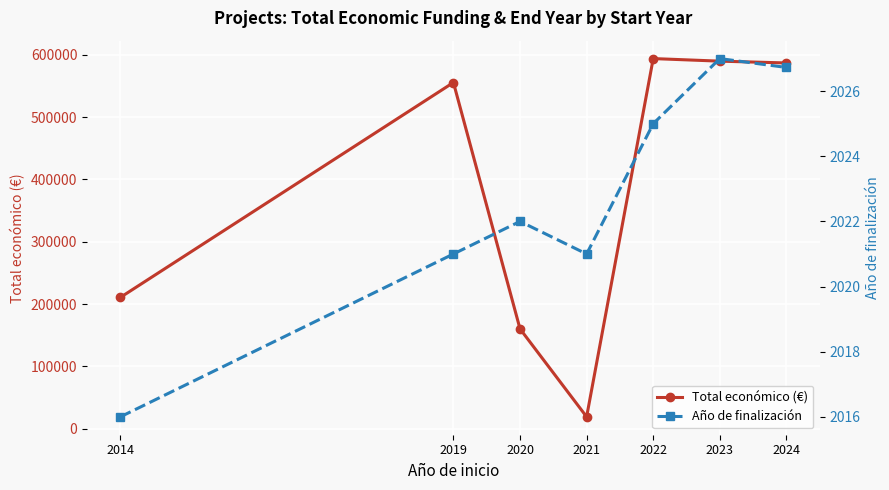

What are all the series names shown in the legend?

Total económico (€), Año de finalización